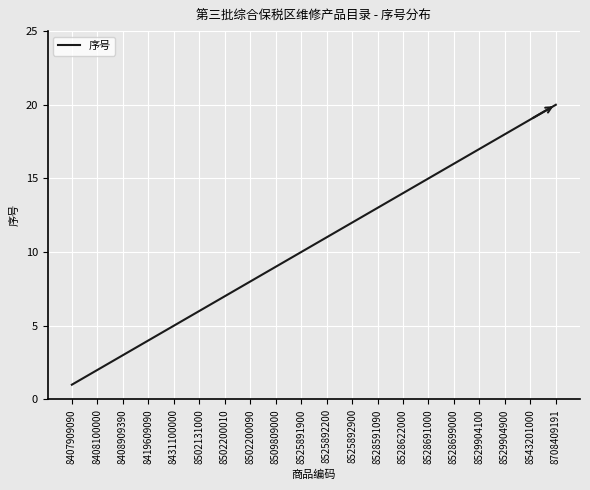

What is the change in value from 8431100000 to 8525892200?

+6